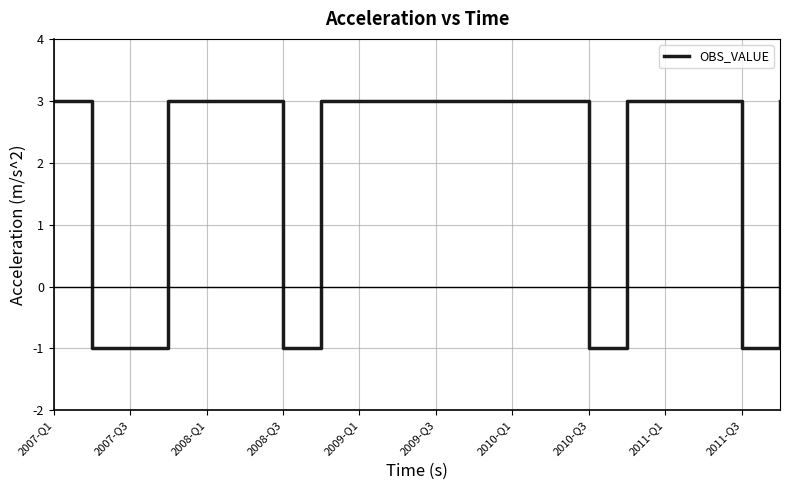

How many values are below zero?

5